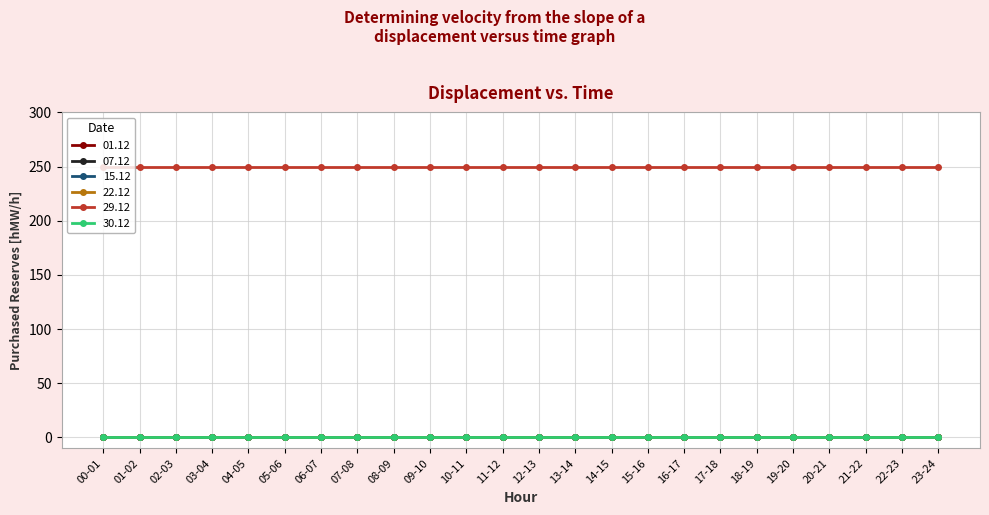

Does the chart have visible grid lines?

Yes